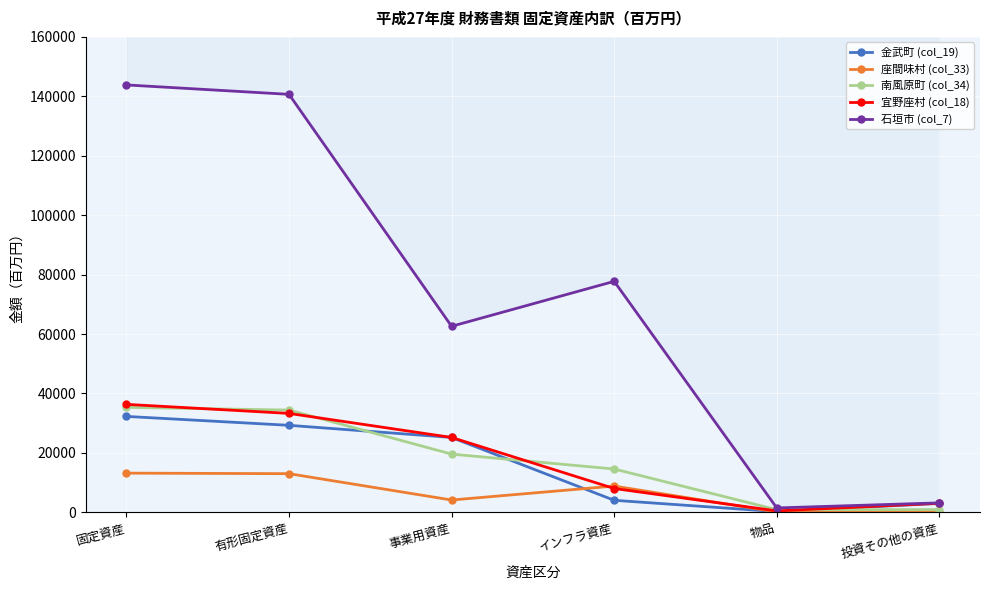

What position from the left is 事業用資産?

3